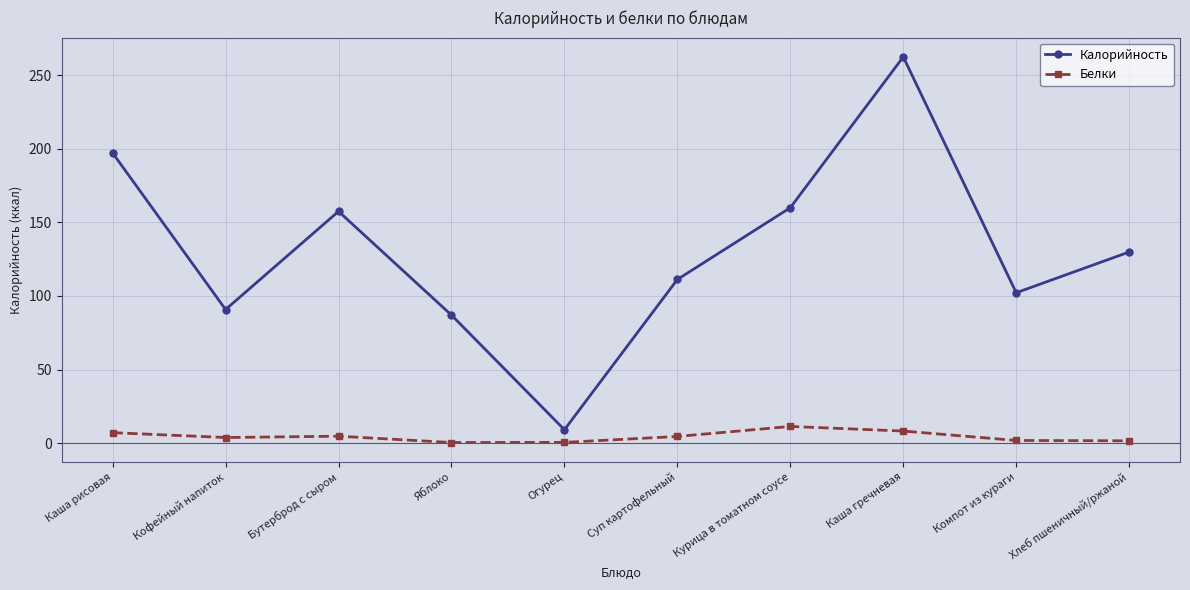

The value of Калорийность at Каша гречневая is 262.5. True or false?

True